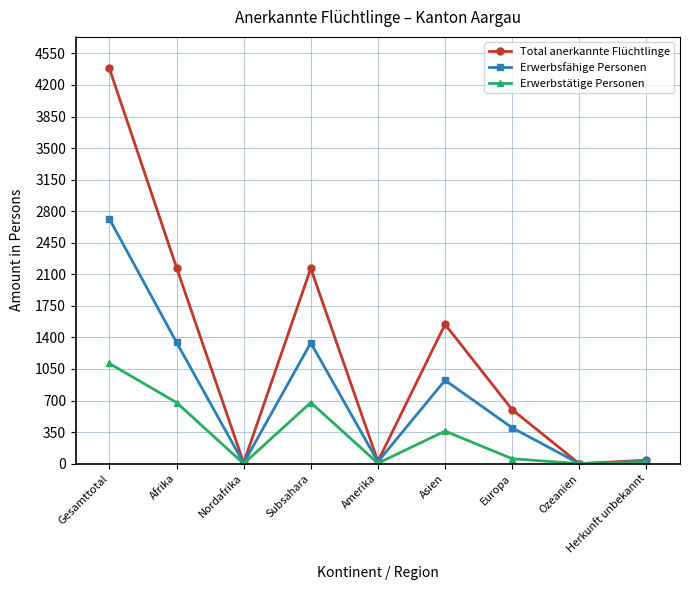

True or false: Erwerbsfähige Personen has more than 2 points higher than both neighbors.

False